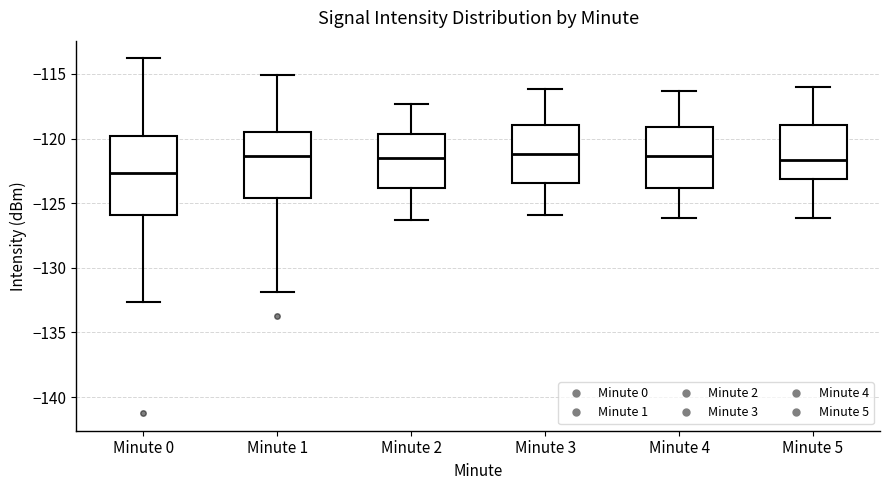

Comparing the boxes themselves (not the whiskers), which one is the tallest?

Minute 0